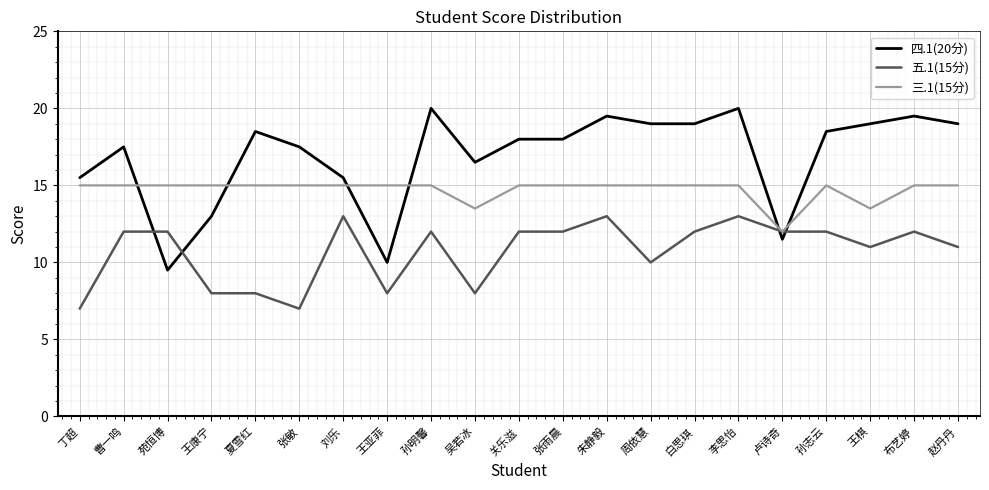

What are all the series names shown in the legend?

四.1(20分), 五.1(15分), 三.1(15分)